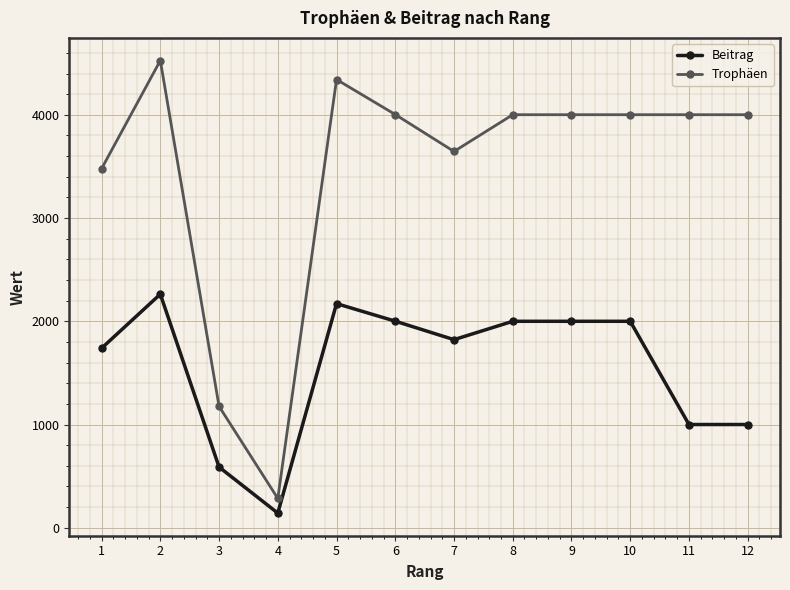

True or false: Beitrag and Trophäen intersect in this chart.

False